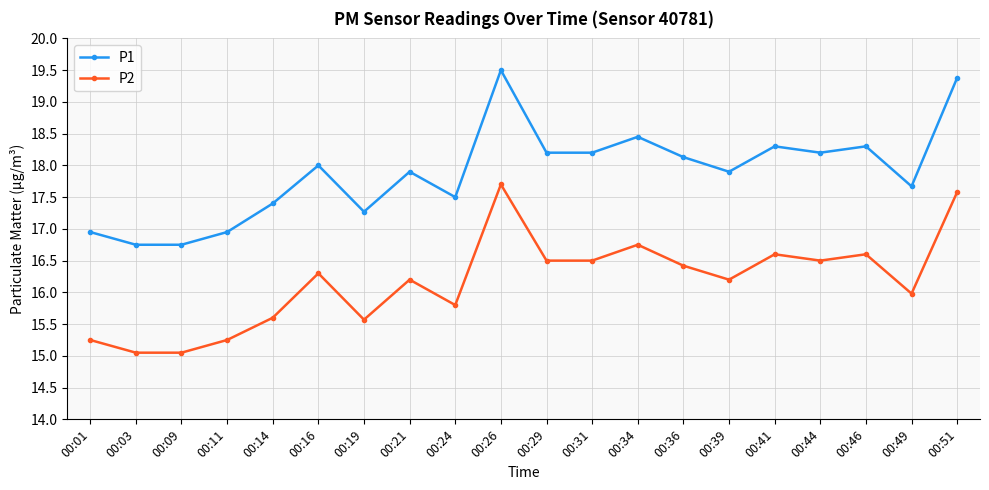

Count the number of categories in the chart.

20